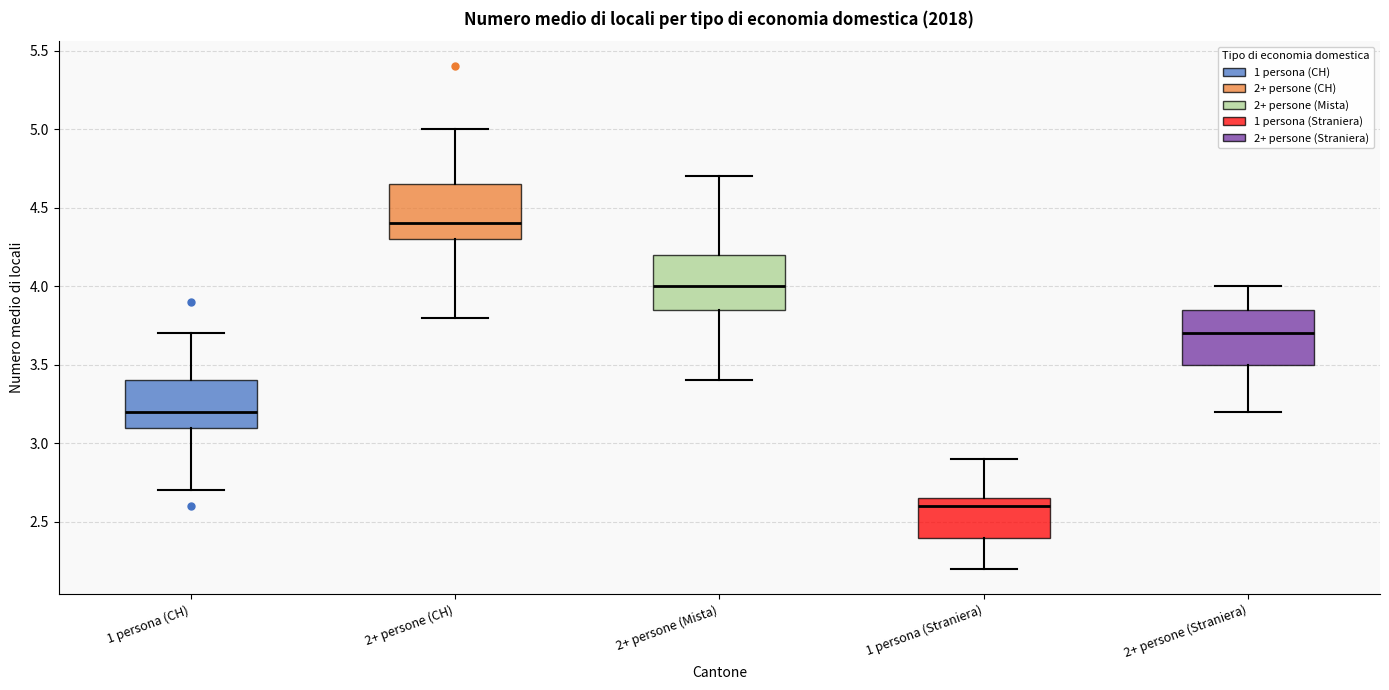

Reading left to right, transcribe this box plot: for each box, give where its median line is, the range the box spans, and where its two whiskers end, as read against the y-axis. The values are not printed on the chart, so give them approximately, as read against the axis.

1 persona (CH): median 3.20, box 3.10 to 3.40, whiskers 2.70 to 3.70
2+ persone (CH): median 4.40, box 4.30 to 4.65, whiskers 3.80 to 5.00
2+ persone (Mista): median 4.00, box 3.85 to 4.20, whiskers 3.40 to 4.70
1 persona (Straniera): median 2.60, box 2.40 to 2.65, whiskers 2.20 to 2.90
2+ persone (Straniera): median 3.70, box 3.50 to 3.85, whiskers 3.20 to 4.00